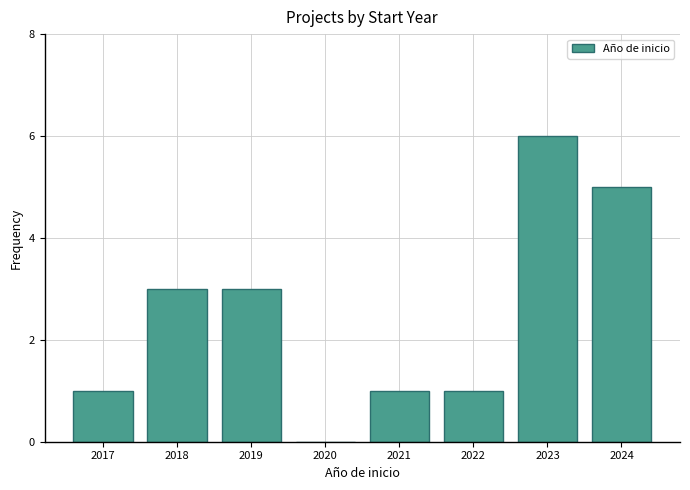

Reading right to left, list all the values displayed in this chart.

2024=5	2023=6	2022=1	2021=1	2020=0	2019=3	2018=3	2017=1